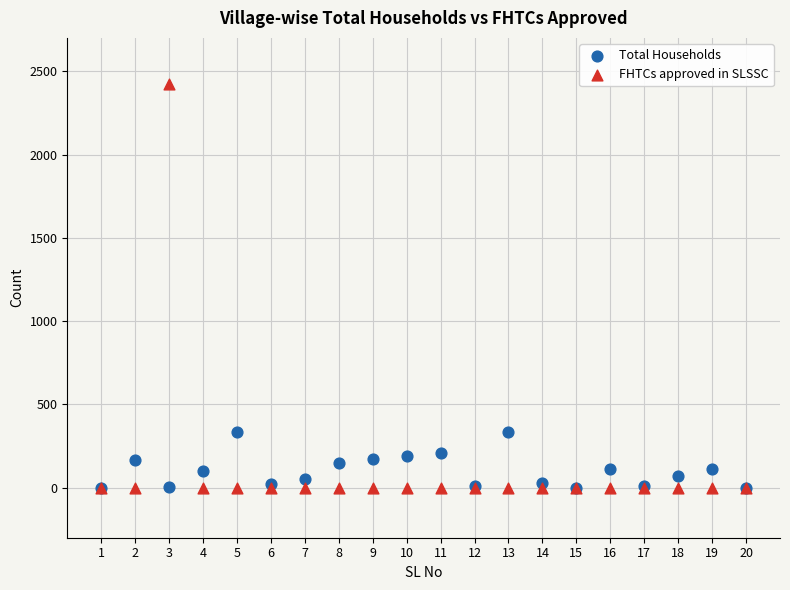

Which series has the largest Y range (max minus min)?

FHTCs approved in SLSSC